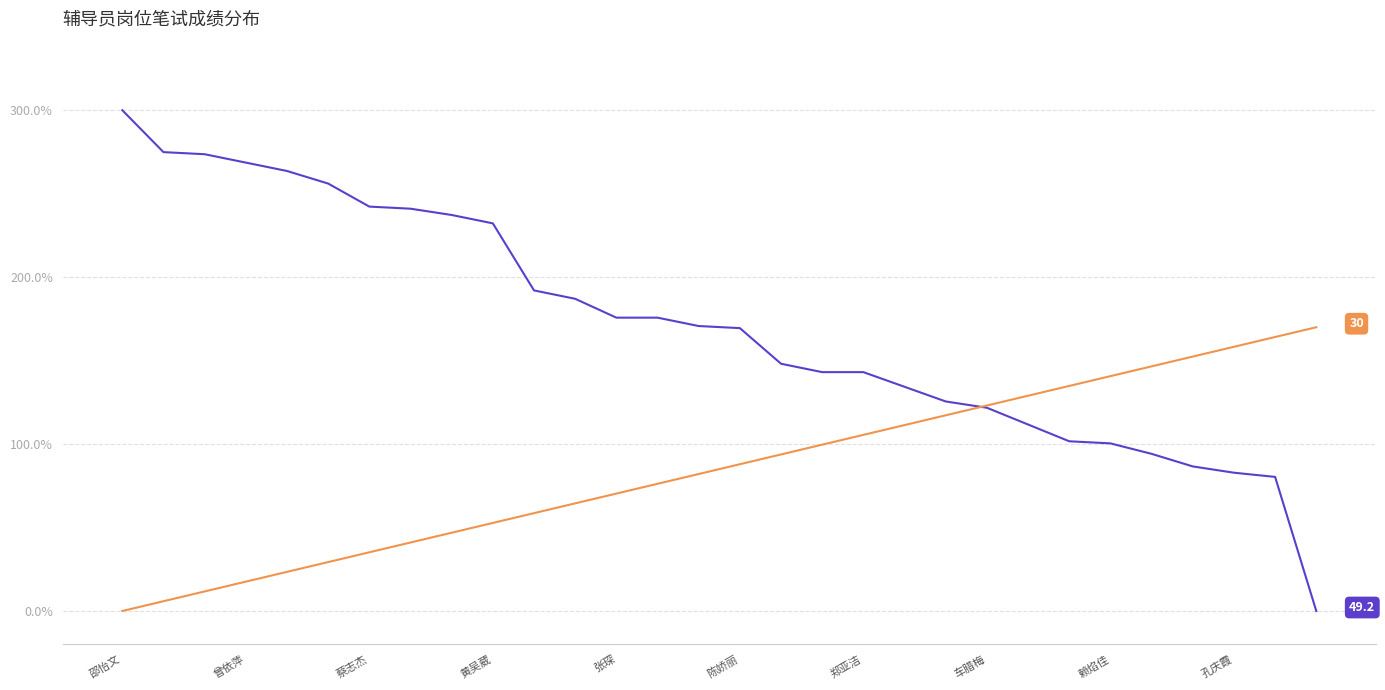

Does the chart have visible grid lines?

Yes